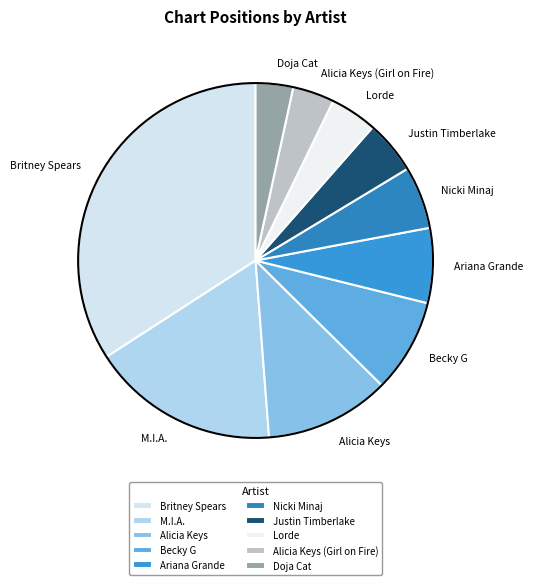

Between Justin Timberlake and Britney Spears, which is larger?

Britney Spears